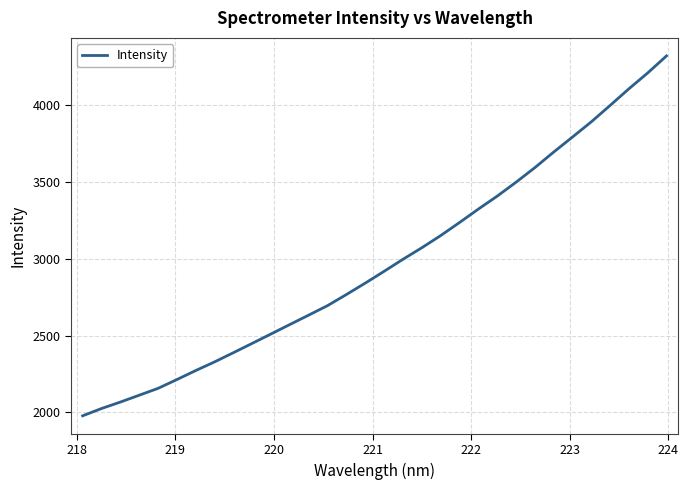

What is the difference between the maximum and minimum values?

2339.3